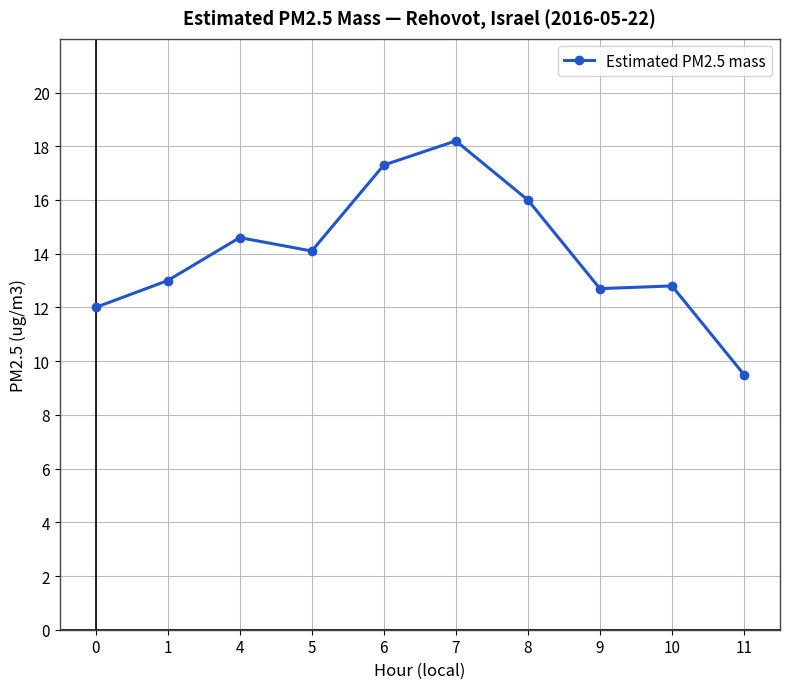

What value does the data have at 9?

12.7